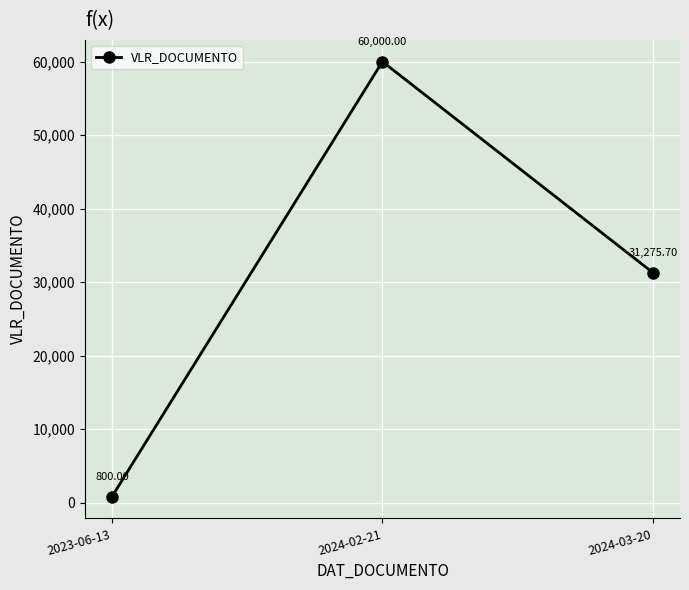

Which has a higher value, 2024-02-21 or 2023-06-13?

2024-02-21